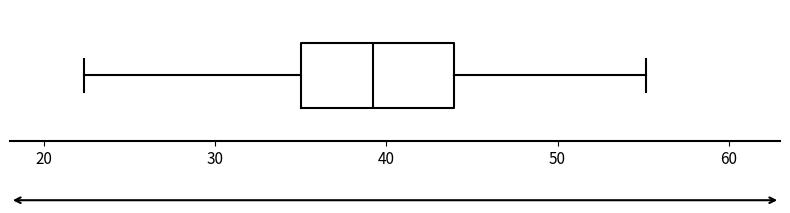

Read this box plot against the x-axis: the position of the median line, the range covered by the box, and the ends of both whiskers. The values are not printed on the chart, so give them approximately, as read against the axis.

median 39, box 35 to 44, whiskers 22 to 55